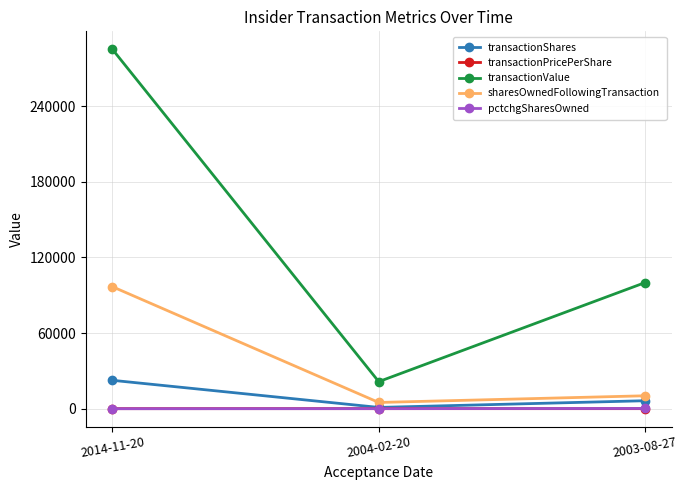

What is the difference between the highest and lowest values at 2004-02-20?

21418.6